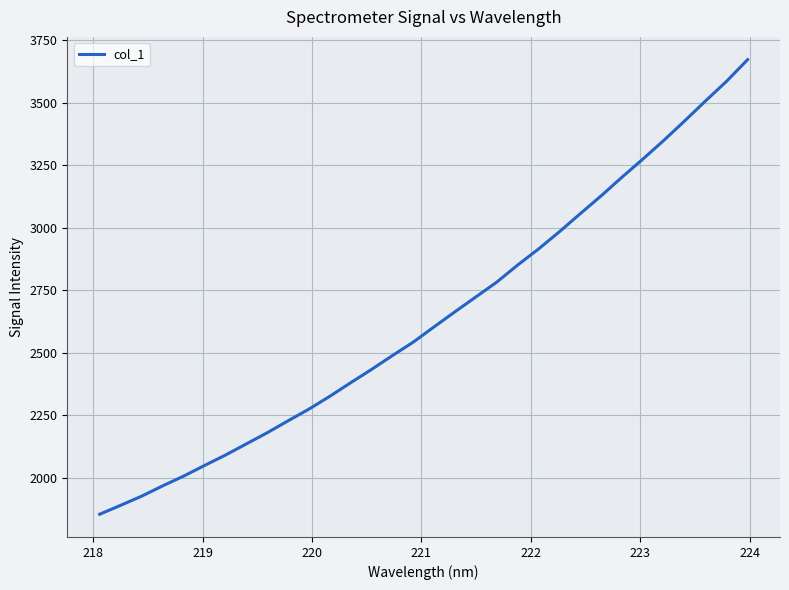

What is the average value?

2641.4